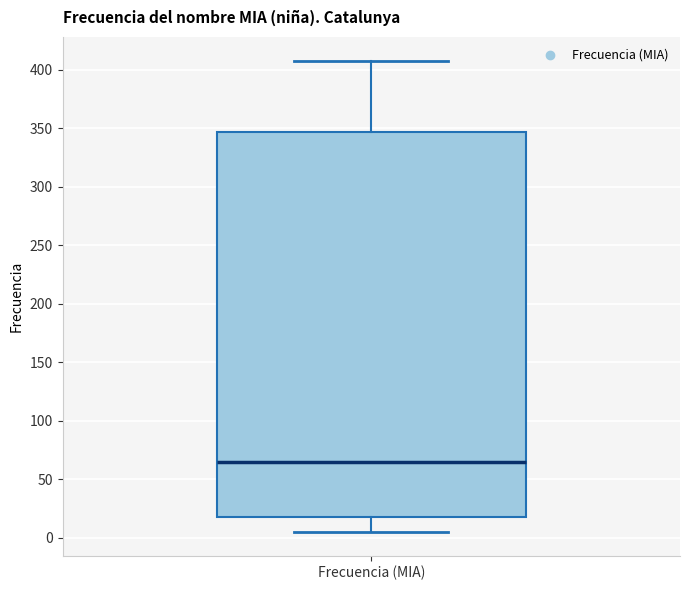

Transcribe this box plot: give where the median line is, the range the box spans, and where the two whiskers end, as read against the y-axis. The values are not printed on the chart, so give them approximately, as read against the axis.

median 65, box 20 to 345, whiskers 5 to 410